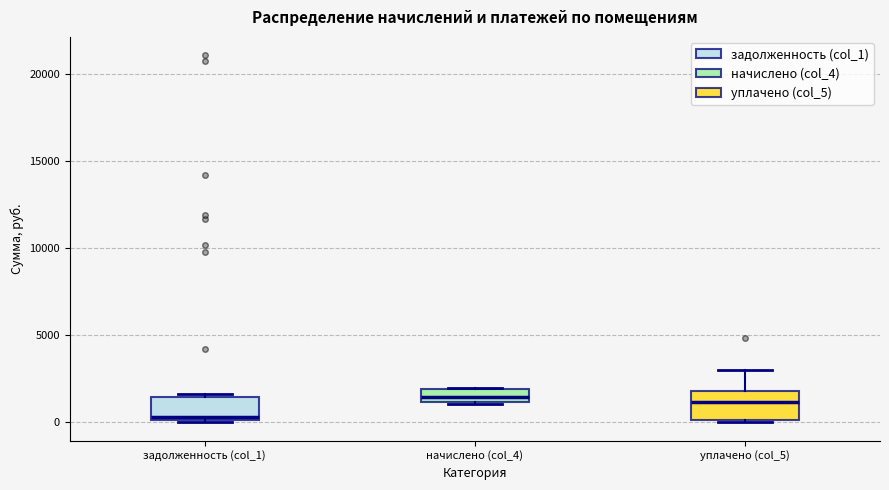

Where is the upper edge of the box for задолженность (col_1) on the y-axis? The values are not printed on the chart, so give them approximately, as read against the axis.

1500